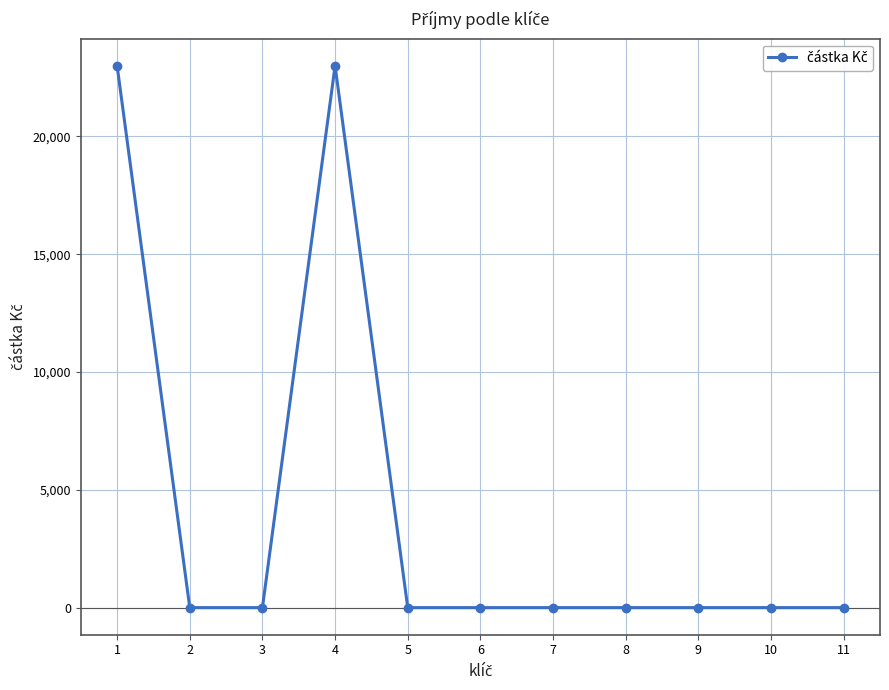

True or false: the data shows 8480 at 2.

False